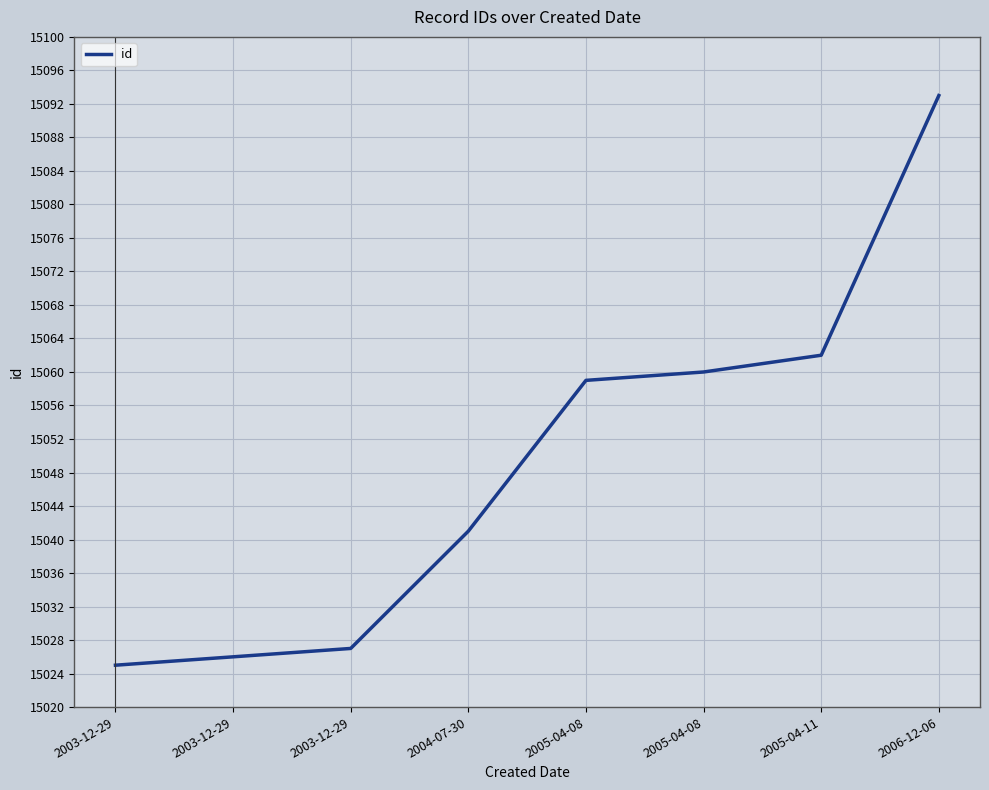

How many values are below 15059?

4